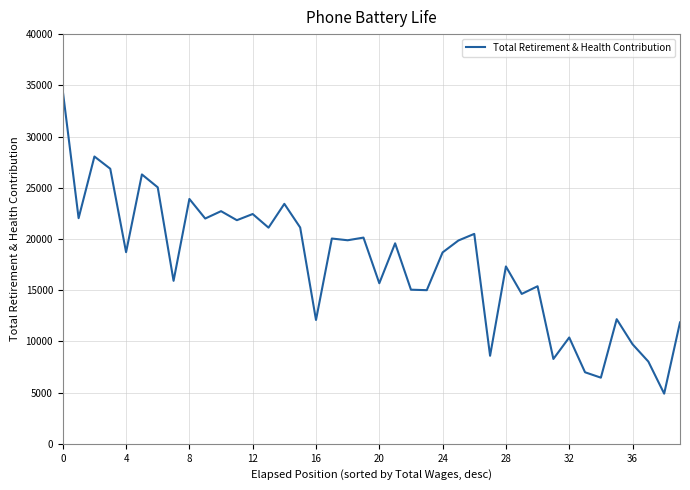

What is the minimum value shown in the chart?

4896